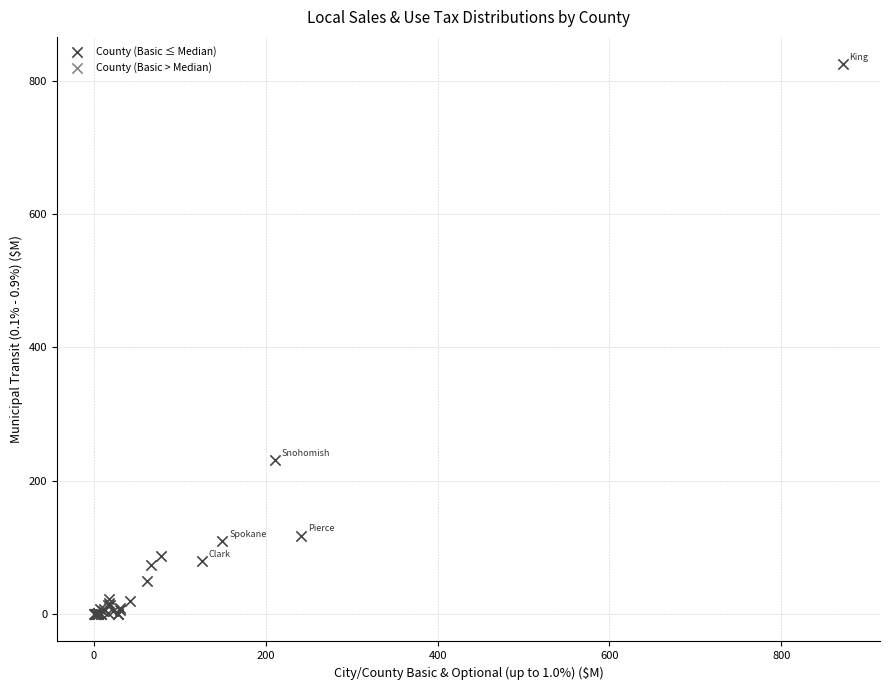

What Y value in the scatter plot is closest to 412?

230.8